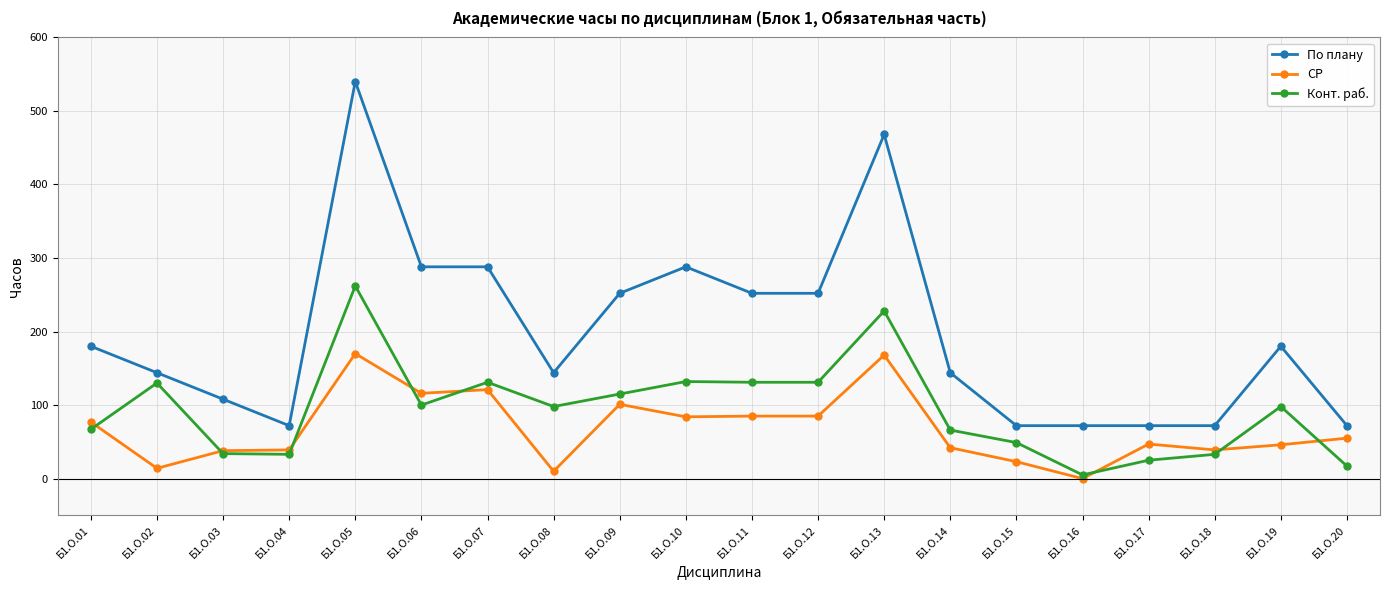

Rank the series by their average value, from highest to lowest.

По плану, Конт. раб., СР